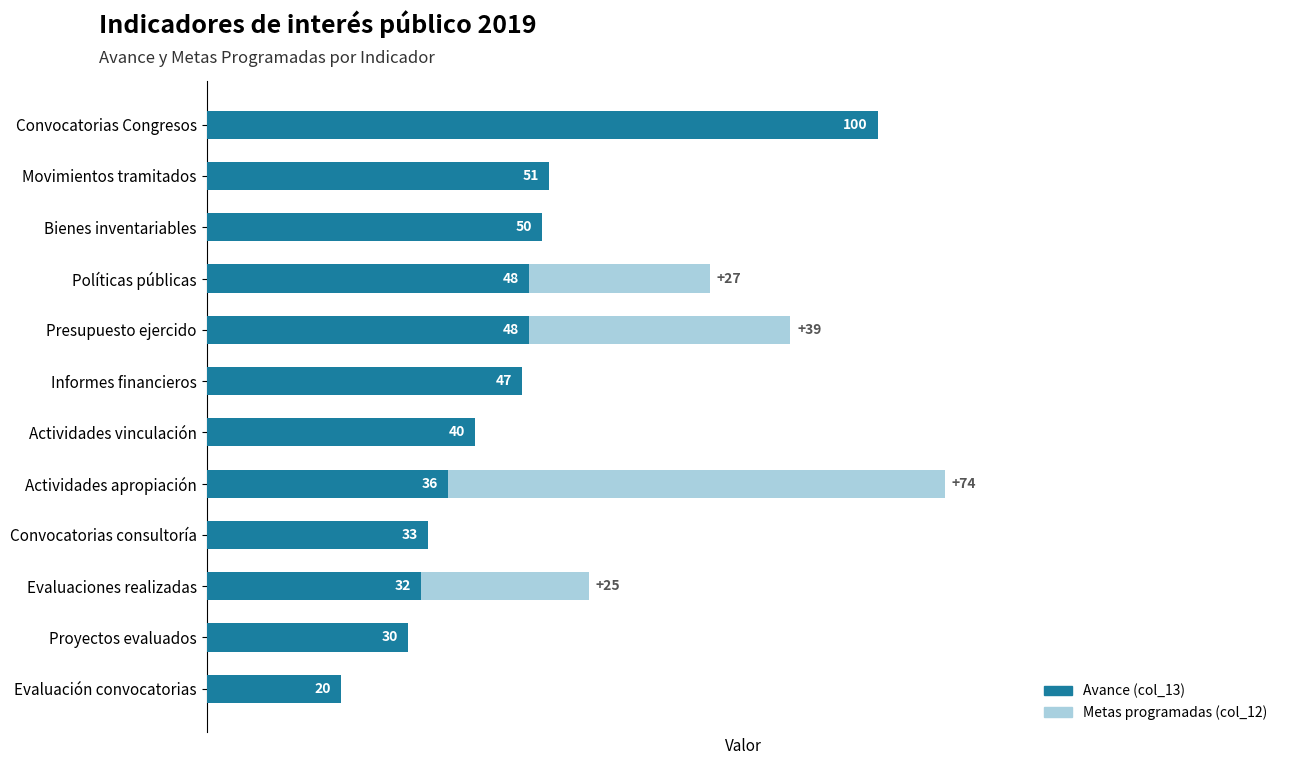

At which category is the sum across all series the highest?

Actividades apropiación